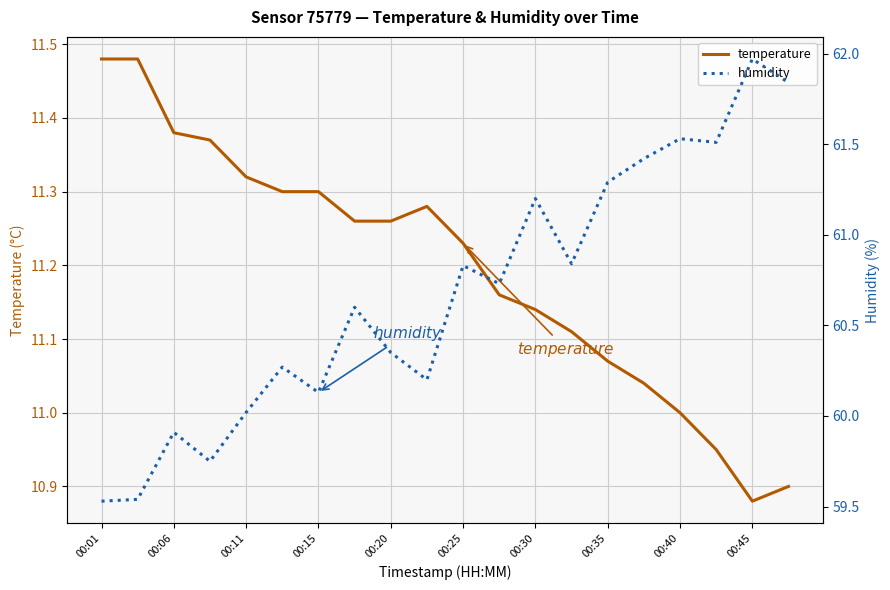

How many lines are shown in the chart?

2